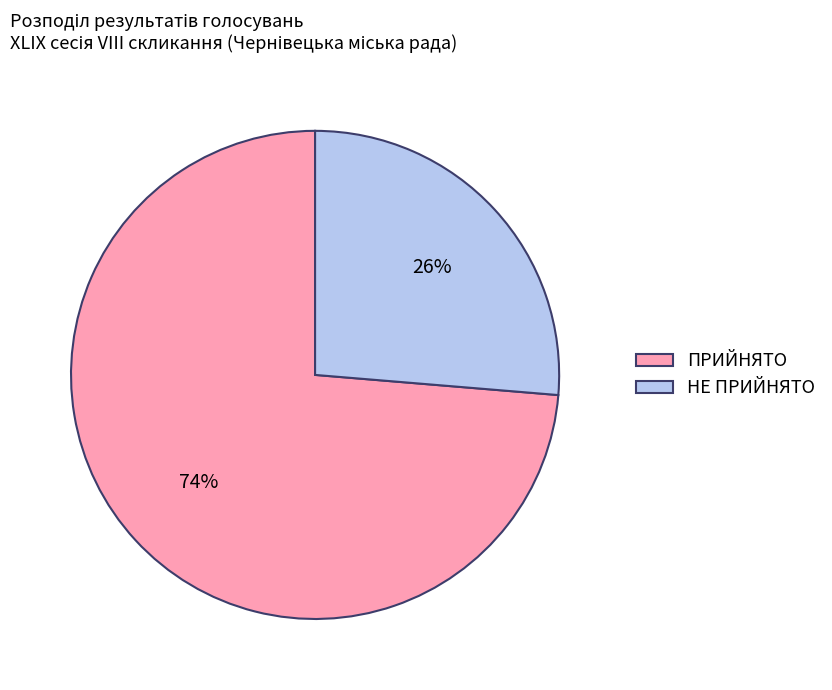

Which category has the smallest portion of the pie?

НЕ ПРИЙНЯТО